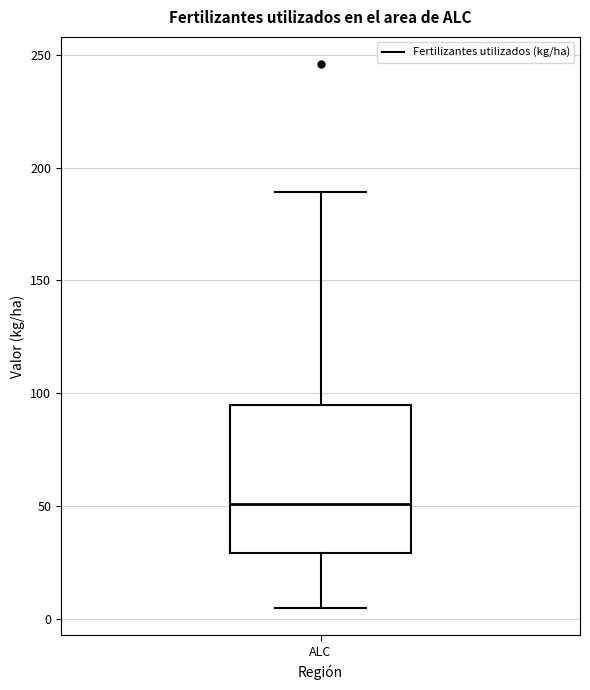

Transcribe this box plot: give where the median line is, the range the box spans, and where the two whiskers end, as read against the y-axis. The values are not printed on the chart, so give them approximately, as read against the axis.

median 50, box 30 to 95, whiskers 5 to 190